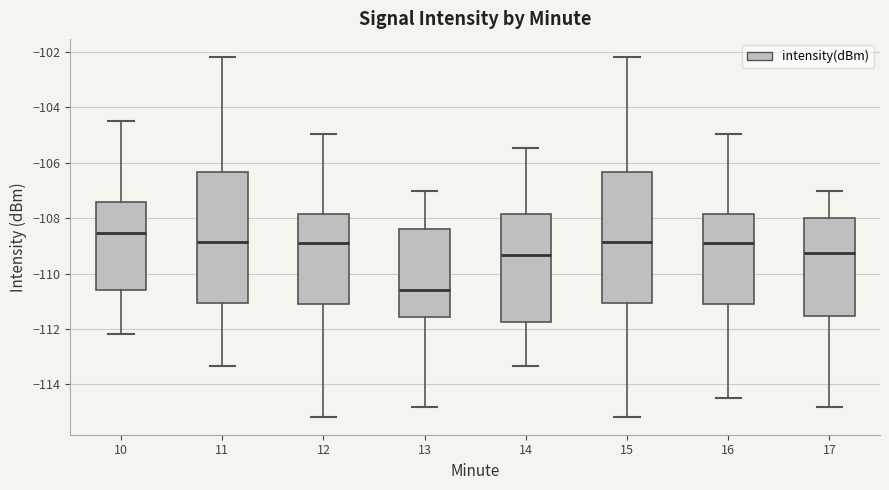

Reading left to right, read every box against the y-axis: the position of its median line, the range the box covers, and the ends of its whiskers. The values are not printed on the chart, so give them approximately, as read against the axis.

10: median -108.6, box -110.6 to -107.4, whiskers -112.2 to -104.4
11: median -108.8, box -111.0 to -106.4, whiskers -113.4 to -102.2
12: median -108.8, box -111.0 to -107.8, whiskers -115.2 to -105.0
13: median -110.6, box -111.6 to -108.4, whiskers -114.8 to -107.0
14: median -109.4, box -111.8 to -107.8, whiskers -113.4 to -105.4
15: median -108.8, box -111.0 to -106.4, whiskers -115.2 to -102.2
16: median -108.8, box -111.0 to -107.8, whiskers -114.4 to -105.0
17: median -109.2, box -111.6 to -108.0, whiskers -114.8 to -107.0